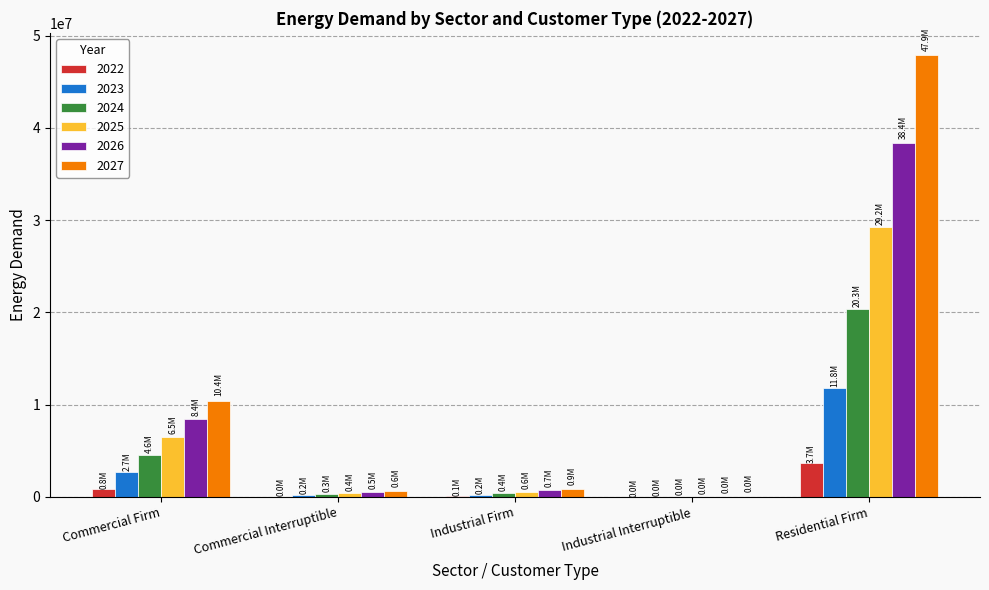

What are all the series names shown in the legend?

2022, 2023, 2024, 2025, 2026, 2027